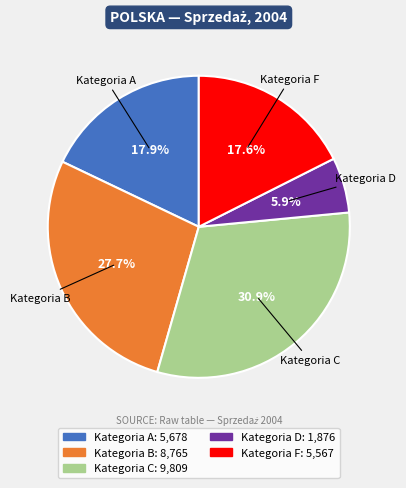

What is the smallest slice in the pie chart?

Kategoria D